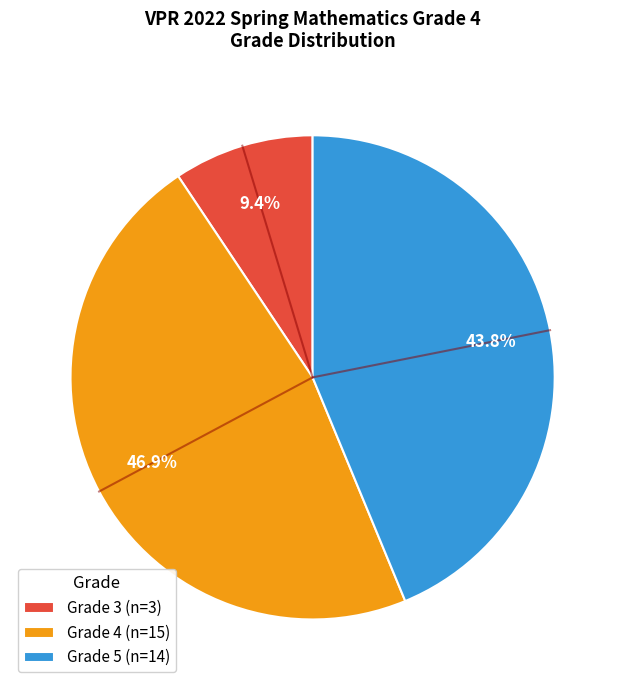

What portion of the pie excludes Grade 3 (n=3)?

90.6%